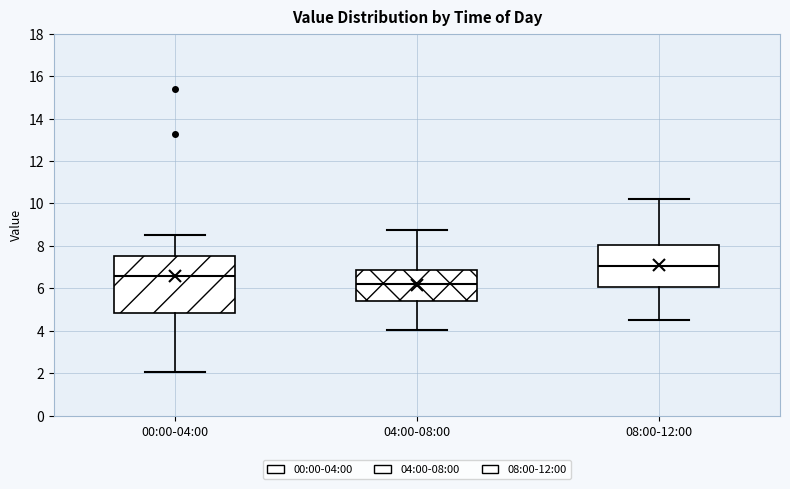

Which box is the tallest, from its lower edge to its upper edge?

00:00-04:00